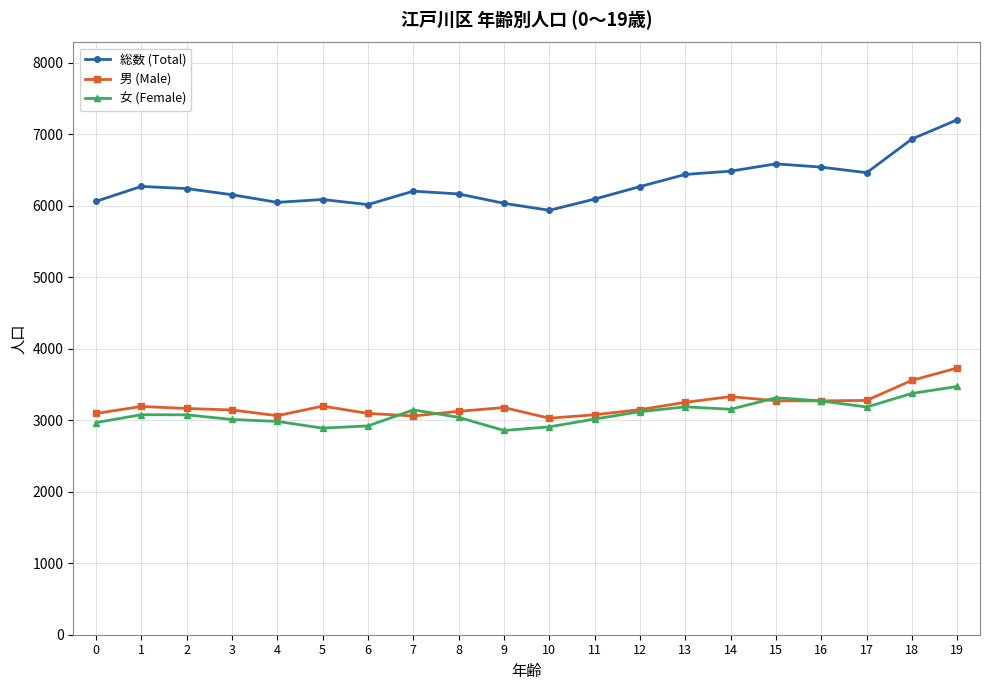

Is this an area chart (filled region under the line)?

No